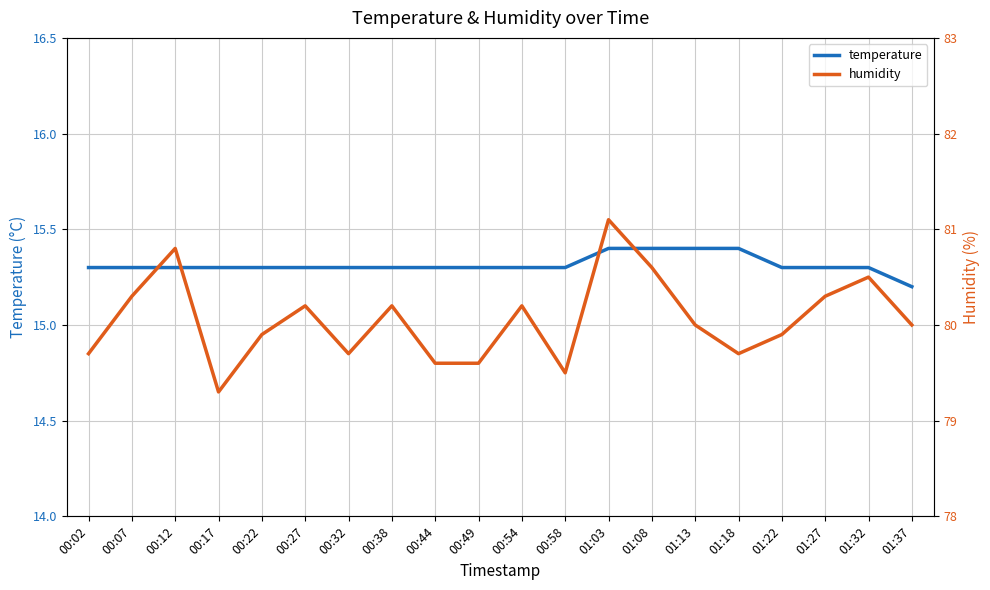

What are all the series names shown in the legend?

temperature, humidity